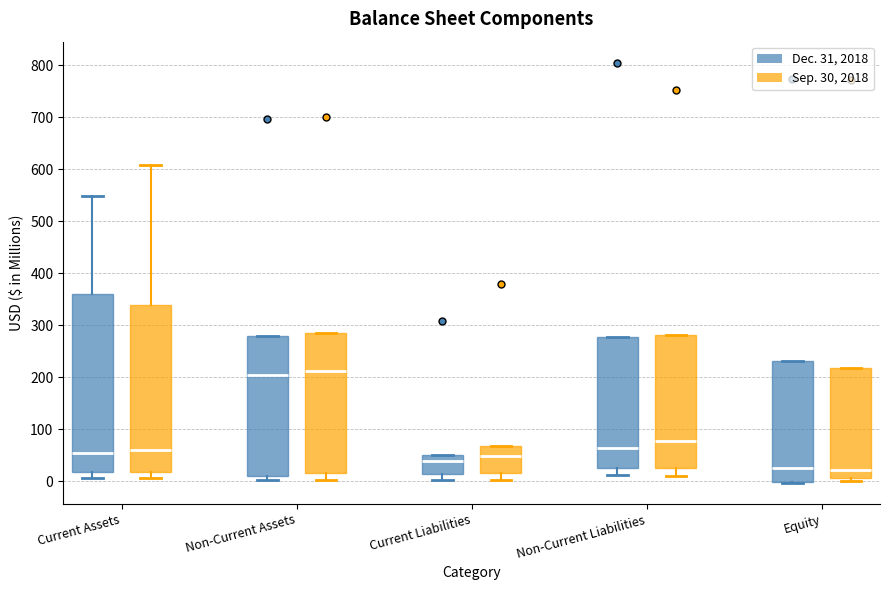

Reading left to right, transcribe this box plot: for each box, give where its median line is, the range the box spans, and where its two whiskers end, as read against the y-axis. The values are not printed on the chart, so give them approximately, as read against the axis.

Current Assets (Dec. 31, 2018): median 50, box 20 to 360, whiskers 10 to 550
Current Assets (Sep. 30, 2018): median 60, box 20 to 340, whiskers 10 to 610
Non-Current Assets (Dec. 31, 2018): median 200, box 10 to 280, whiskers 0 to 280
Non-Current Assets (Sep. 30, 2018): median 210, box 20 to 280, whiskers 0 to 280
Current Liabilities (Dec. 31, 2018): median 40, box 10 to 50, whiskers 0 to 50
Current Liabilities (Sep. 30, 2018): median 50, box 10 to 70, whiskers 0 to 70
Non-Current Liabilities (Dec. 31, 2018): median 60, box 20 to 280, whiskers 10 to 280
Non-Current Liabilities (Sep. 30, 2018): median 80, box 30 to 280, whiskers 10 to 280
Equity (Dec. 31, 2018): median 20, box 0 to 230, whiskers 0 to 230
Equity (Sep. 30, 2018): median 20, box 10 to 220, whiskers 0 to 220